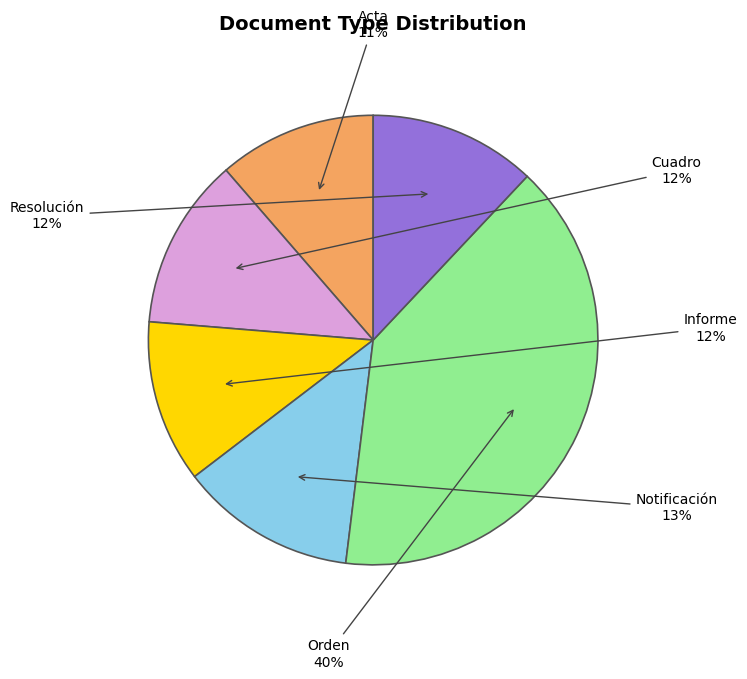

Is there a majority slice in this chart?

No